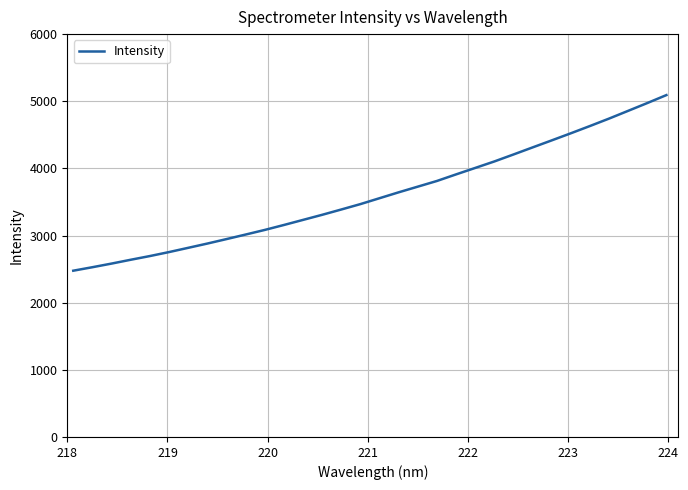

What is the difference between the maximum and minimum values?

2615.5